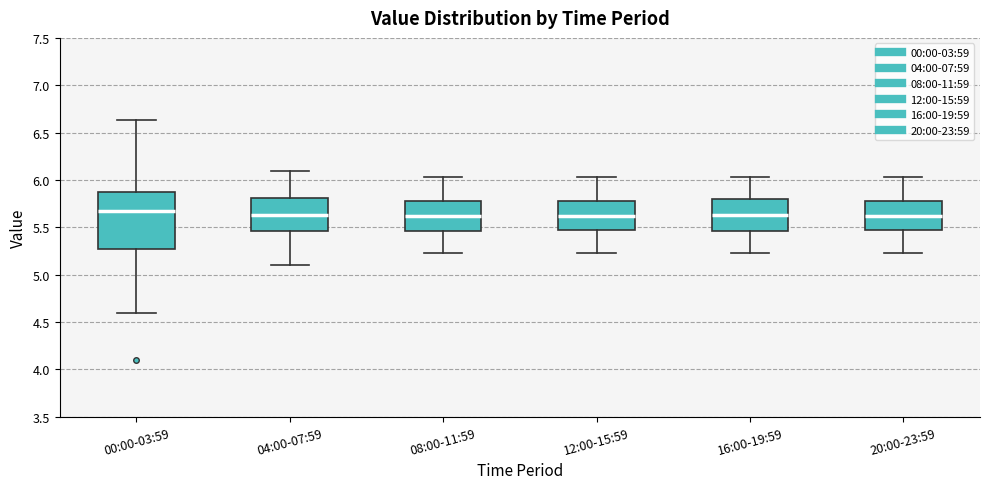

Reading left to right, read every box against the y-axis: the position of its median line, the range the box covers, and the ends of its whiskers. The values are not printed on the chart, so give them approximately, as read against the axis.

00:00-03:59: median 5.65, box 5.25 to 5.90, whiskers 4.60 to 6.65
04:00-07:59: median 5.65, box 5.45 to 5.80, whiskers 5.10 to 6.10
08:00-11:59: median 5.60, box 5.45 to 5.80, whiskers 5.25 to 6.05
12:00-15:59: median 5.60, box 5.45 to 5.80, whiskers 5.25 to 6.05
16:00-19:59: median 5.65, box 5.45 to 5.80, whiskers 5.25 to 6.05
20:00-23:59: median 5.60, box 5.45 to 5.80, whiskers 5.25 to 6.05